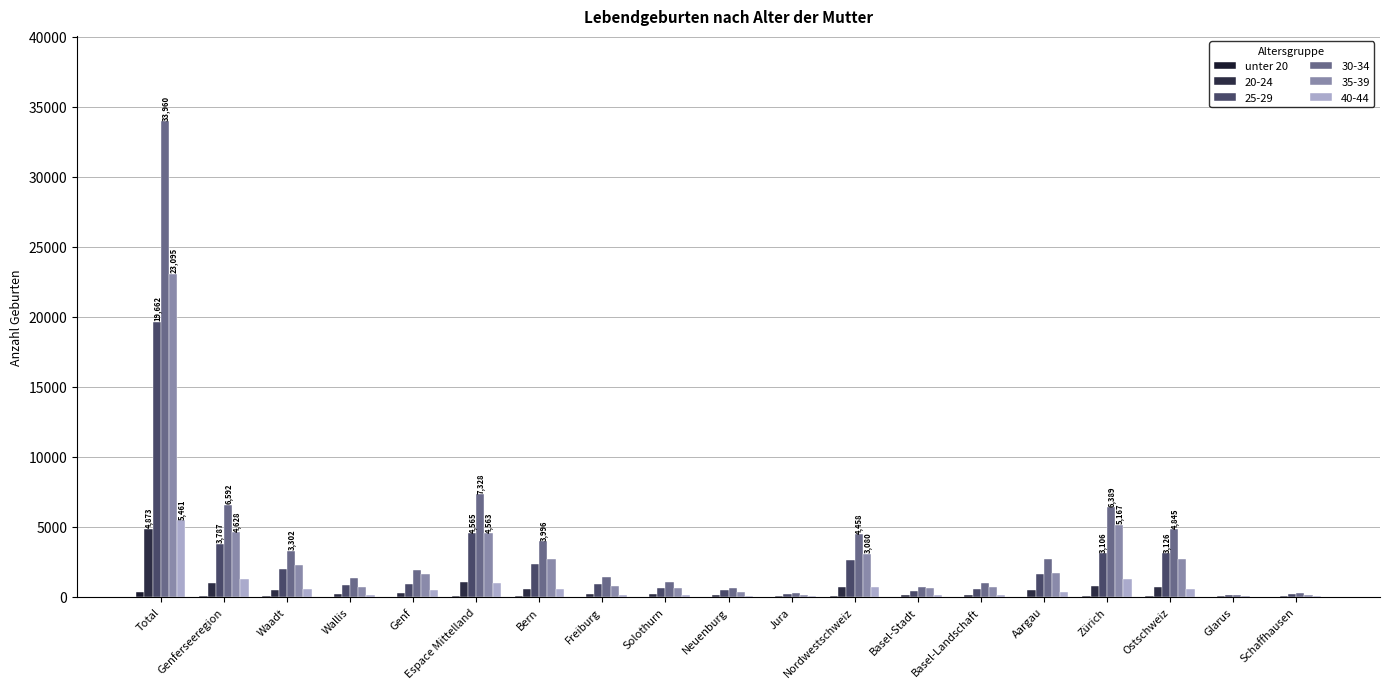

What position from the right is Genf?

15